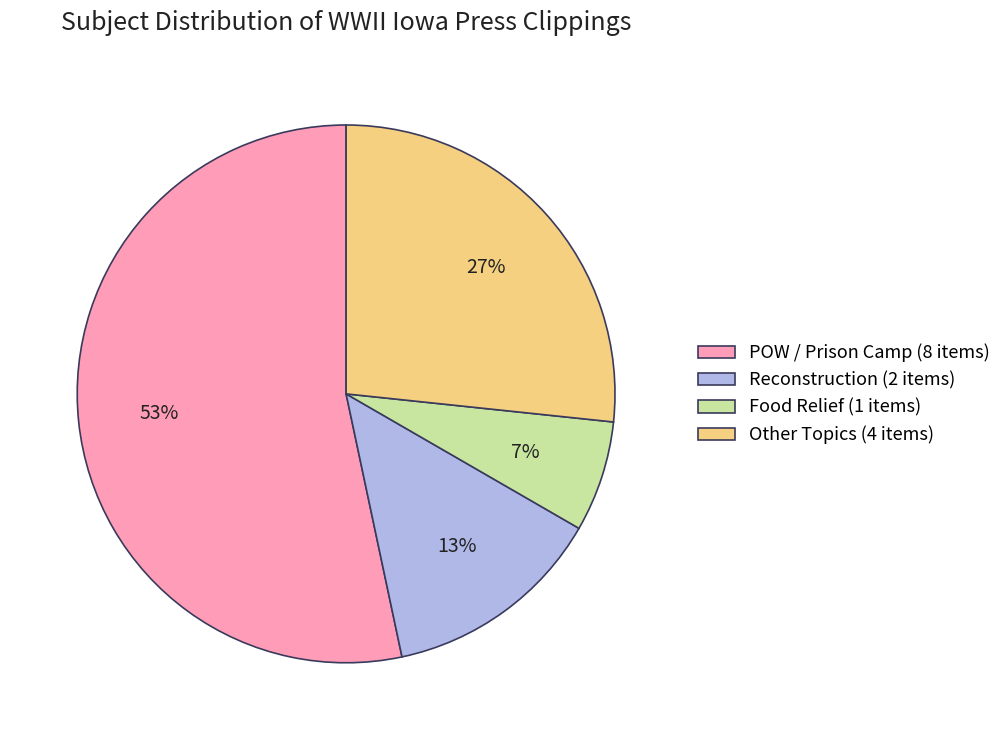

Is there a majority slice in this chart?

Yes